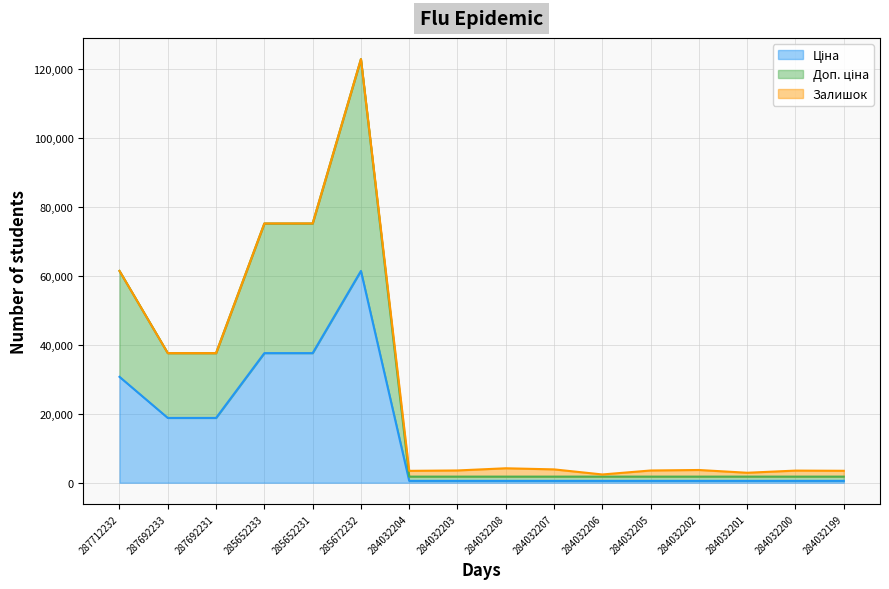

What is the total value across all series at 287692233?

37593.6